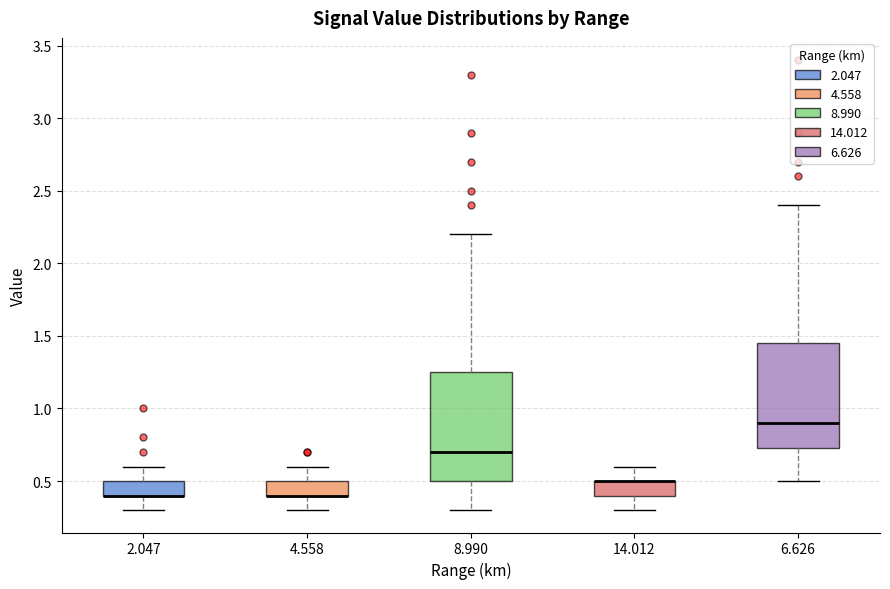

Where does the lower whisker of the box at x = 2.047 end on the y-axis? The values are not printed on the chart, so give them approximately, as read against the axis.

0.30